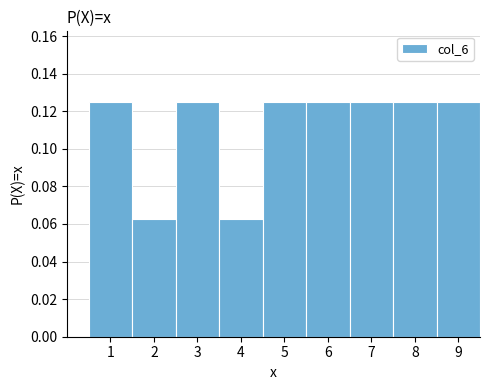

How tall is the bar that spans 3.5 to 4.5 on the x-axis? The values are not printed on the chart, so give them approximately, as read against the axis.

0.062